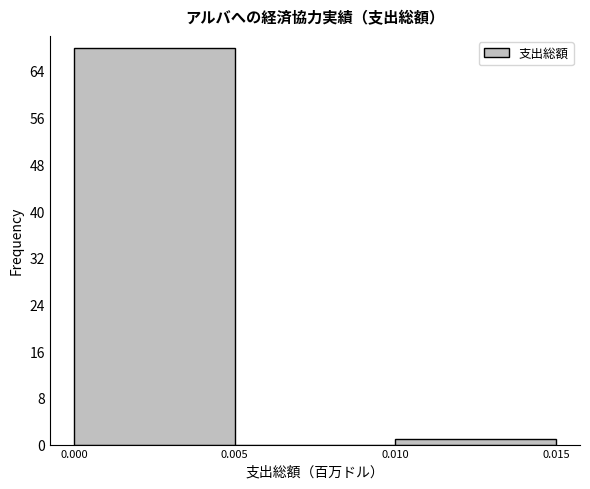

Reading left to right, list every bar in this chart as the range it spans on the x-axis followed by its height. The values are not printed on the chart, so give them approximately, as read against the axis.

0.000 to 0.005: 68
0.005 to 0.010: 0
0.010 to 0.015: 1